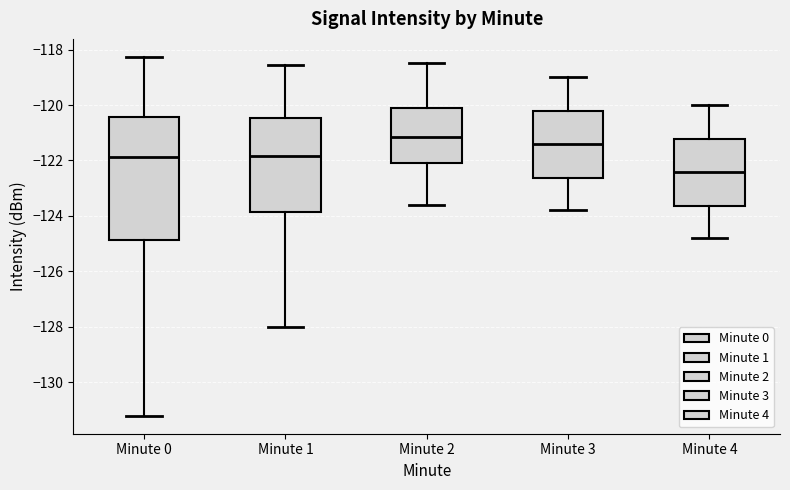

Reading left to right, transcribe this box plot: for each box, give where its median line is, the range the box spans, and where its two whiskers end, as read against the y-axis. The values are not printed on the chart, so give them approximately, as read against the axis.

Minute 0: median -121.8, box -124.8 to -120.4, whiskers -131.2 to -118.2
Minute 1: median -121.8, box -123.8 to -120.4, whiskers -128.0 to -118.6
Minute 2: median -121.2, box -122.0 to -120.2, whiskers -123.6 to -118.4
Minute 3: median -121.4, box -122.6 to -120.2, whiskers -123.8 to -119.0
Minute 4: median -122.4, box -123.6 to -121.2, whiskers -124.8 to -120.0